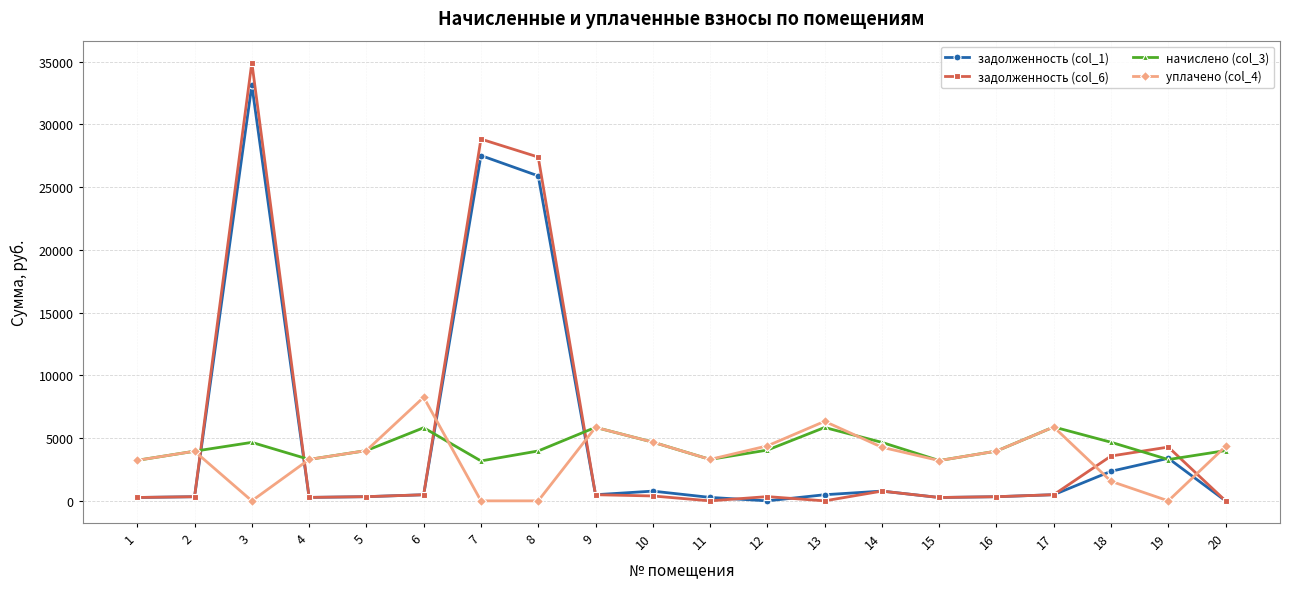

What is the average value of the задолженность (col_6) series?

5190.7